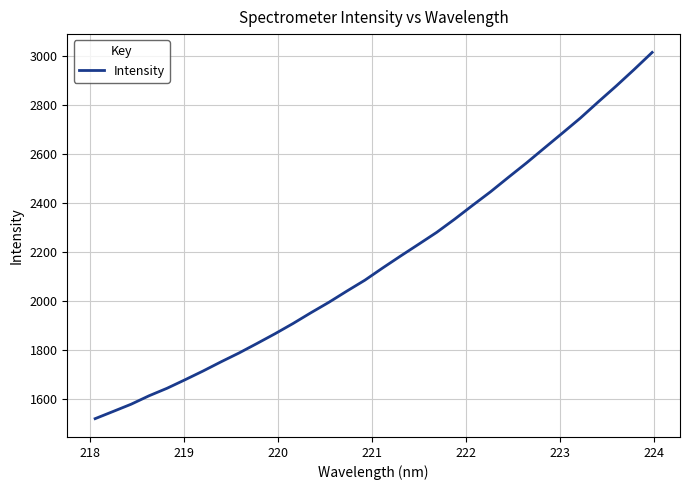

What is the sum of all values?

69314.0